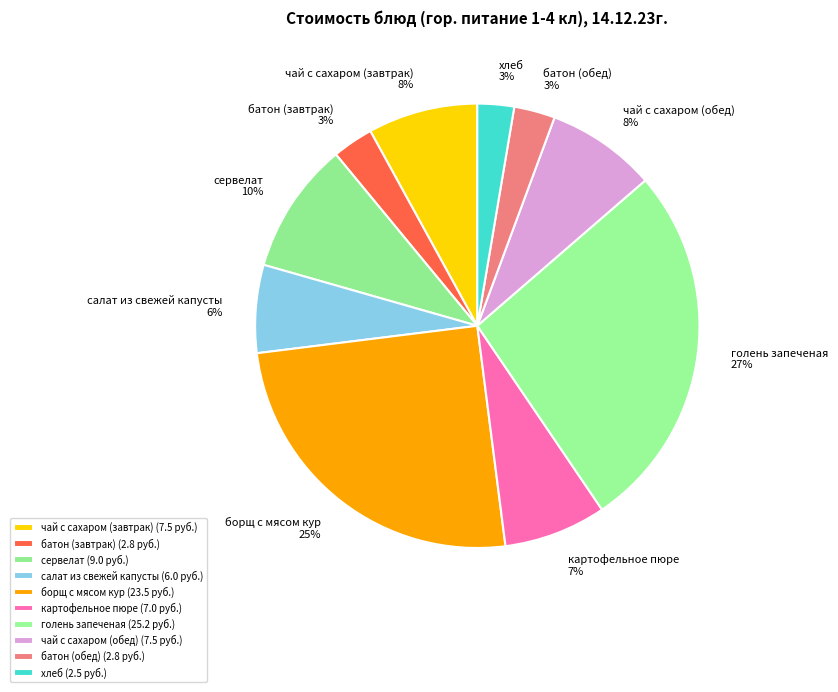

To the nearest percent, what is the combined percentage of чай с сахаром (завтрак) and батон (завтрак)?

11%